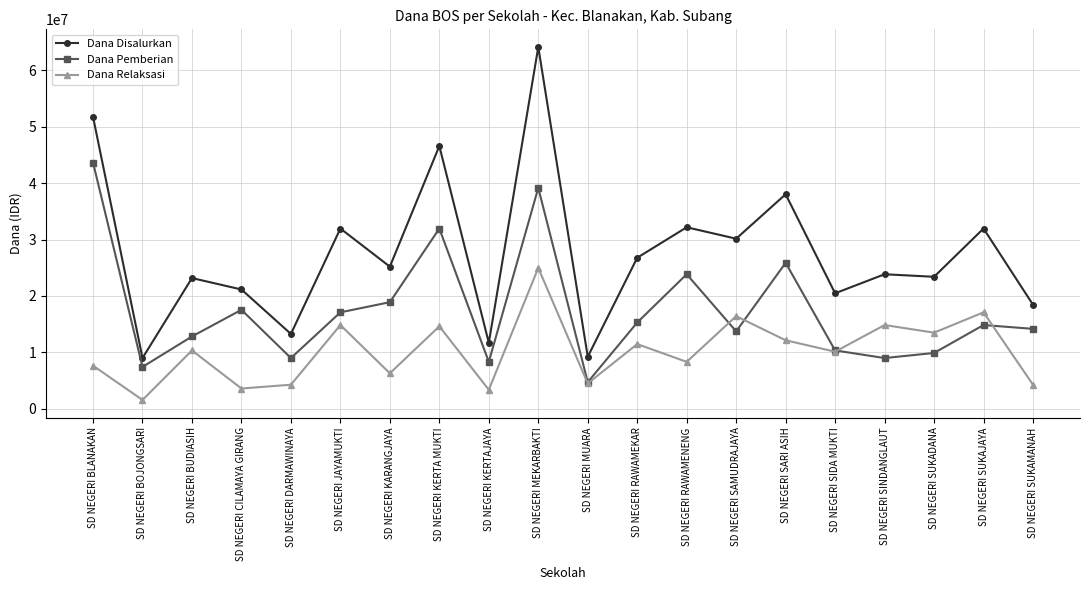

Between SD NEGERI KARANGJAYA and SD NEGERI RAWAMEKAR, which series saw the biggest shift?

Dana Relaksasi